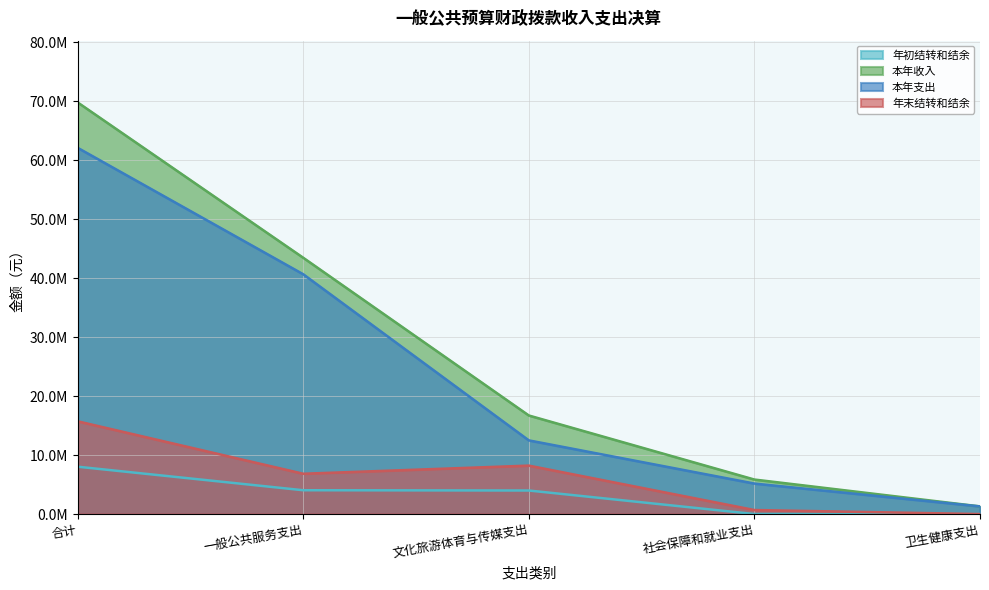

True or false: 年初结转和结余 and 本年收入 intersect in this chart.

False